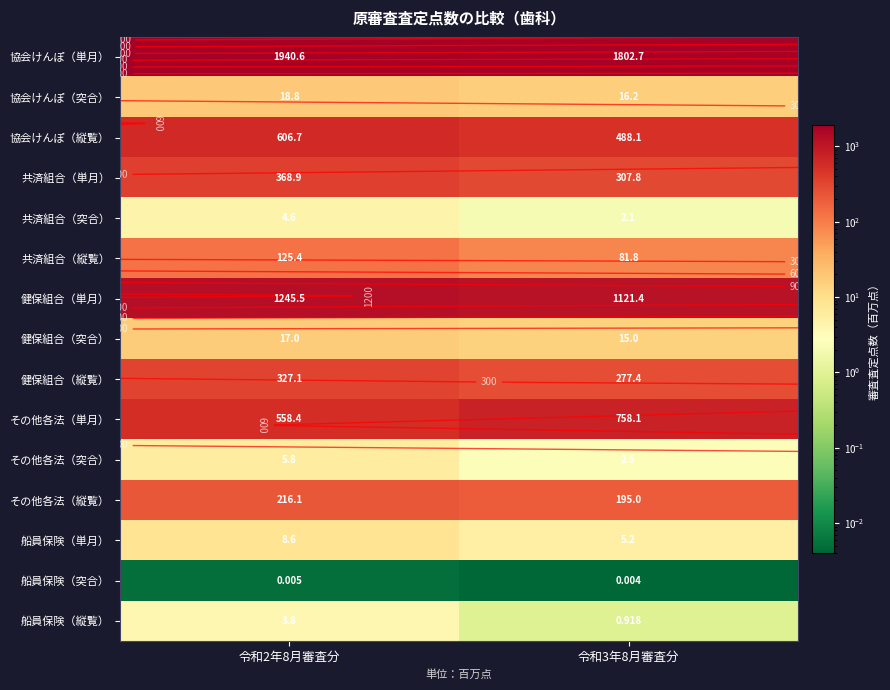

Is the value of 共済組合（縦覧） at 令和3年8月審査分 greater than the value of 共済組合（単月） at 令和2年8月審査分?

No